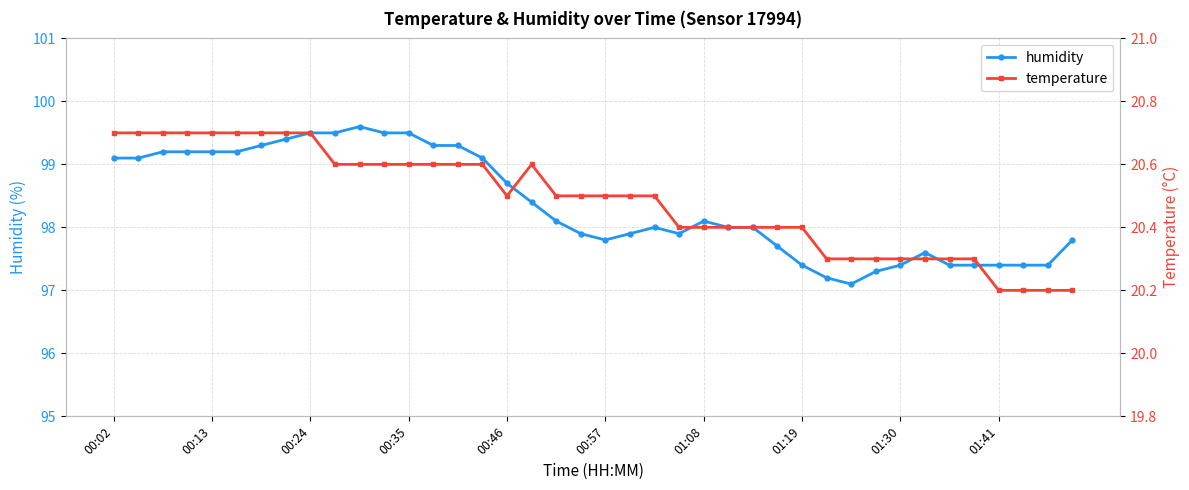

What is the difference between the second highest and minimum values in the humidity series?

2.4